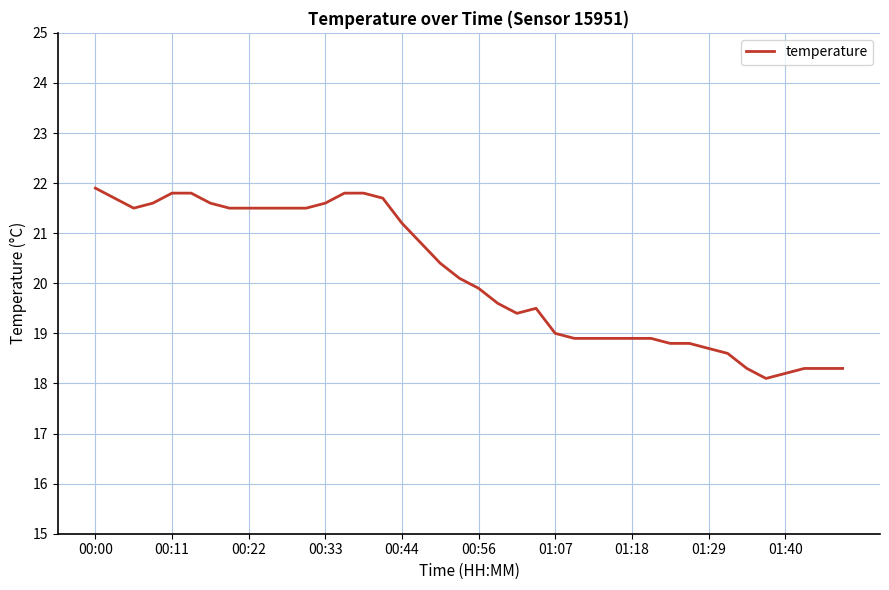

True or false: the data has more than 0 interior local peaks.

True